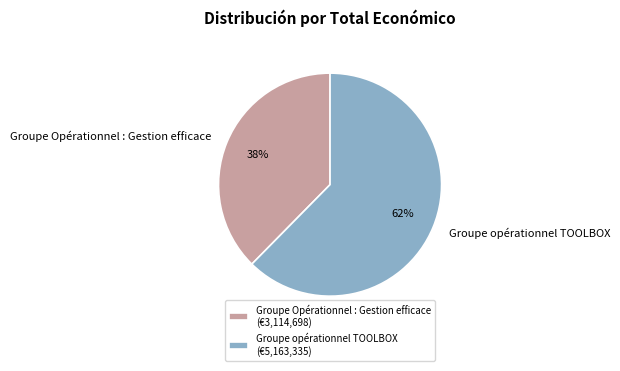

The Groupe Opérationnel : Gestion efficace slice represents 28% of the pie. True or false?

False